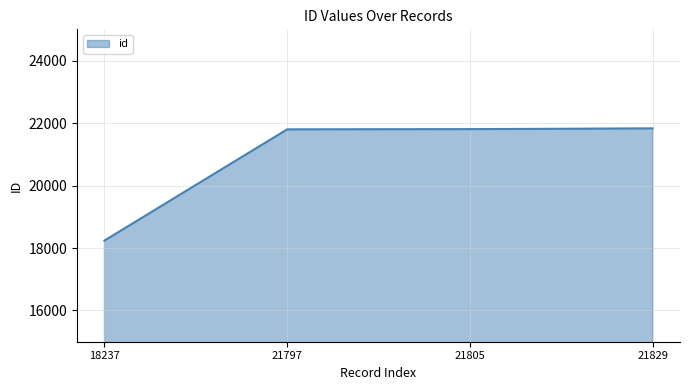

How many lines are shown in the chart?

1